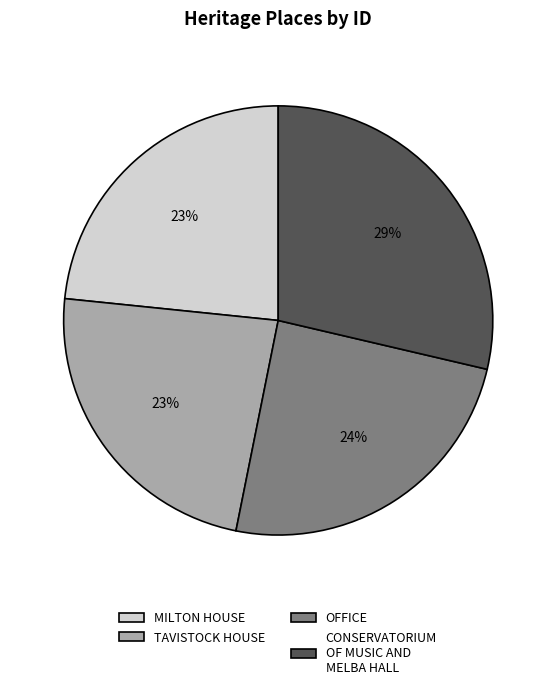

What percentage is the CONSERVATORIUM OF MUSIC AND MELBA HALL slice, to the nearest percent?

29%